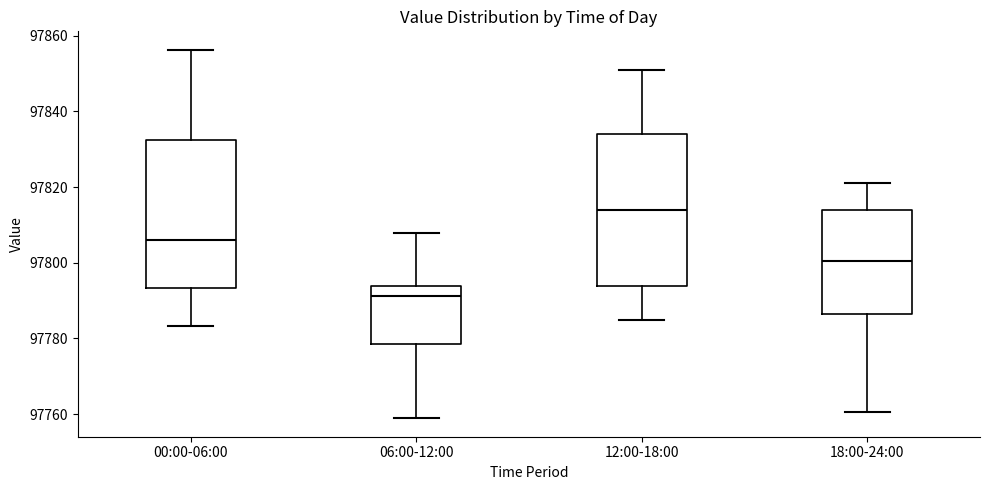

Which box has the lowest median line?

06:00-12:00